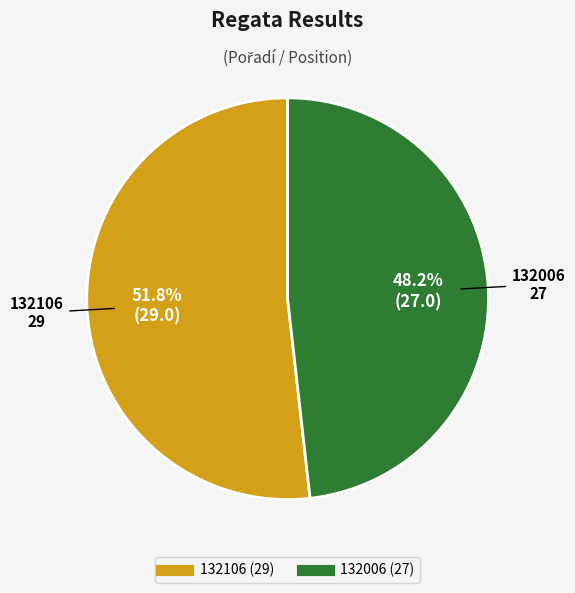

Is it true that 132006 is 48% of the pie?

True